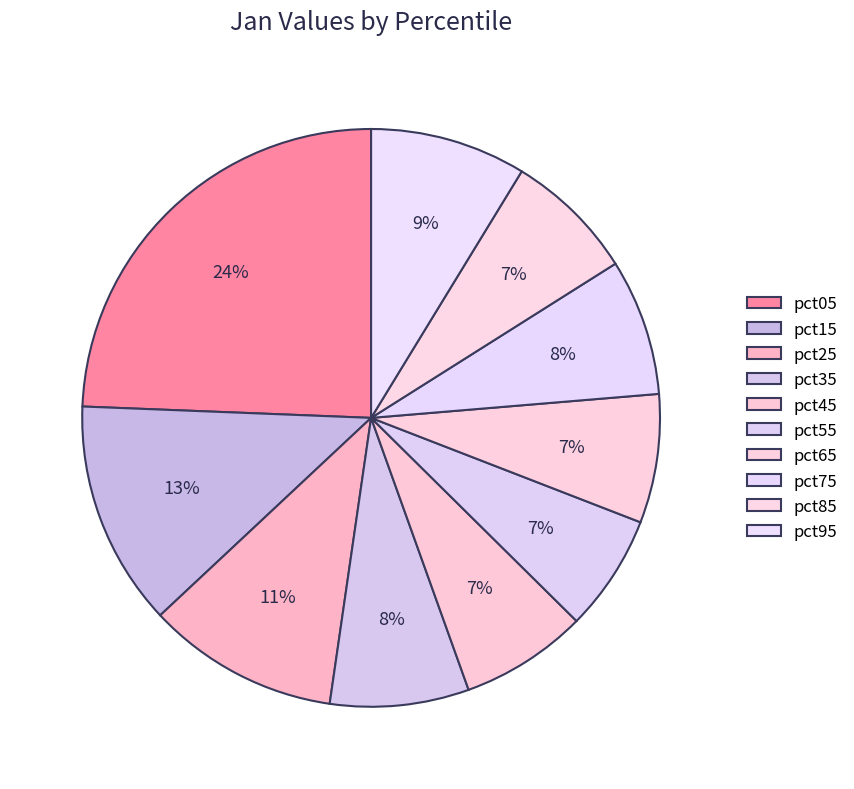

Which category has the biggest portion of the pie?

pct05